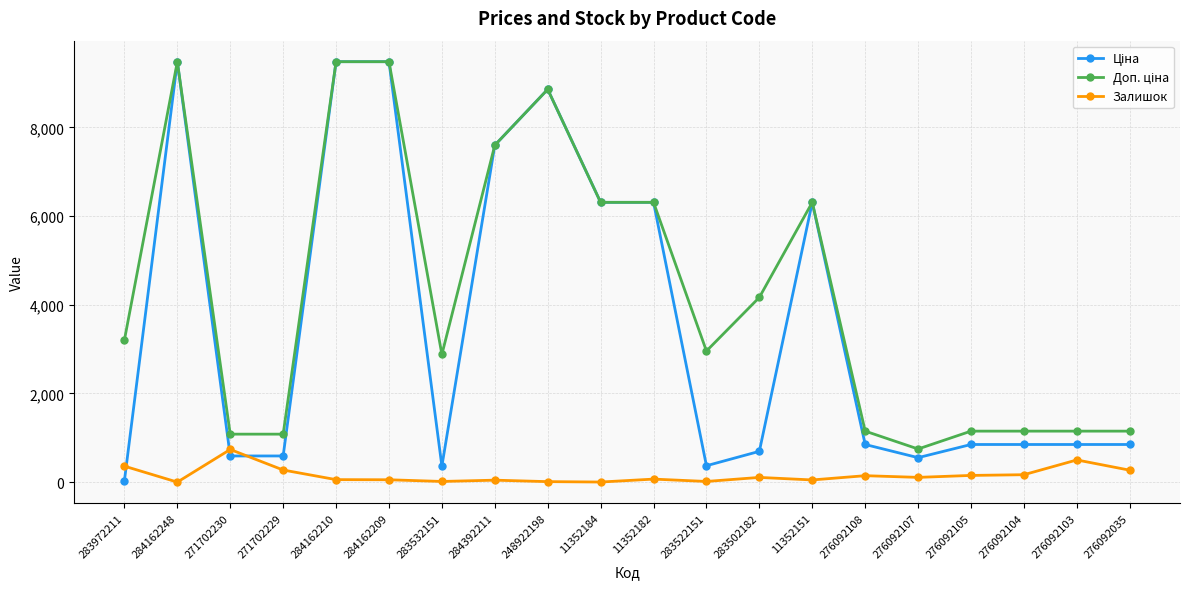

The Залишок series shows 500.0 at 276092103. True or false?

True